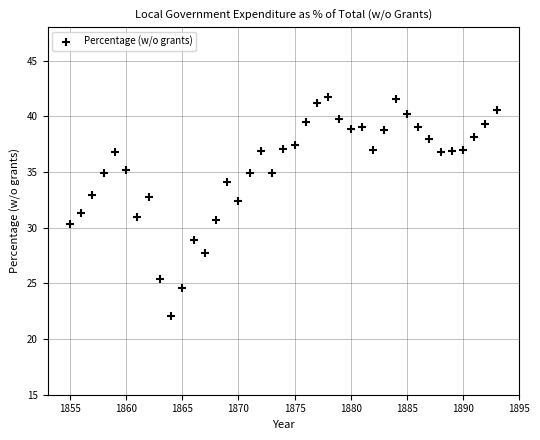

What is the range of X values (max minus min)?

38.0